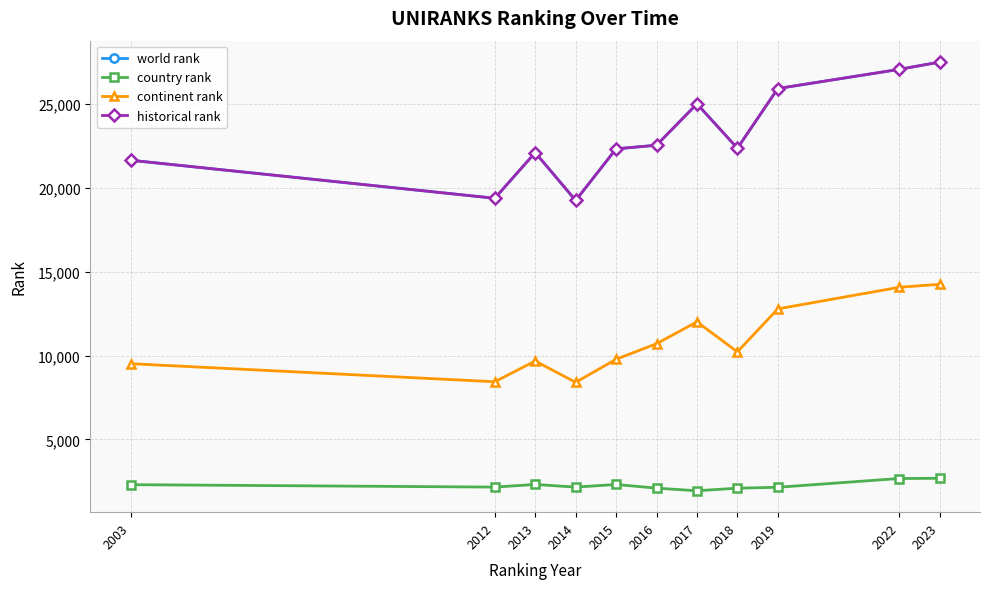

Which category has the lowest value across all series?

2017